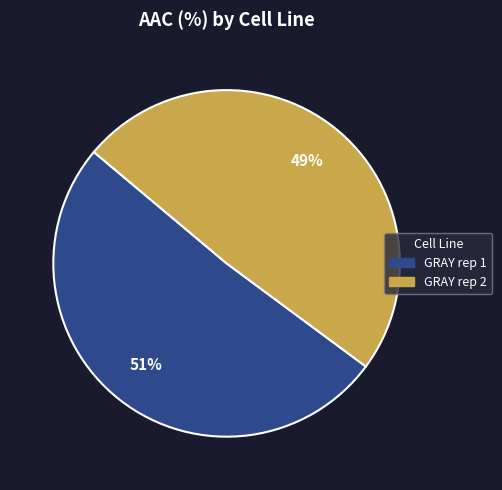

Which slice is the largest?

GRAY rep 1